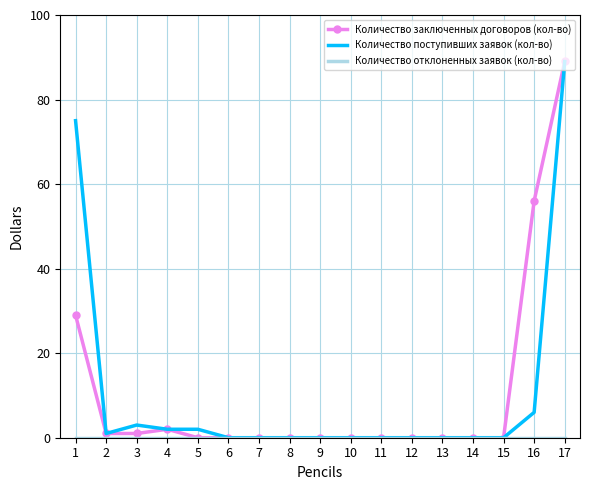

What is the difference between the maximum and minimum values in the Количество заключенных договоров (кол-во) series?

89